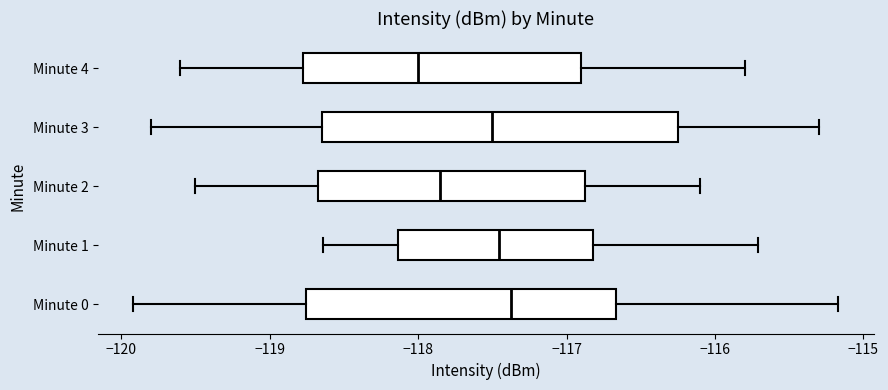

Which box's median line is the furthest to the left?

Minute 4